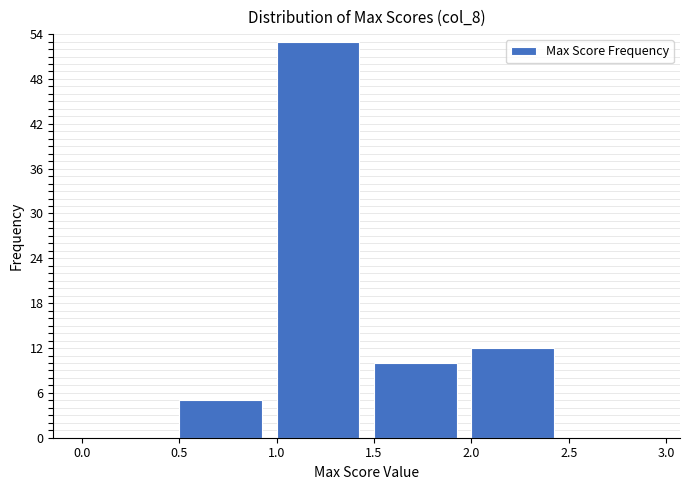

Reading left to right, list every bar in this chart as the range it spans on the x-axis followed by its height. The values are not printed on the chart, so give them approximately, as read against the axis.

0.0 to 0.5: 0
0.5 to 1.0: 5
1.0 to 1.5: 53
1.5 to 2.0: 10
2.0 to 2.5: 12
2.5 to 3.0: 0